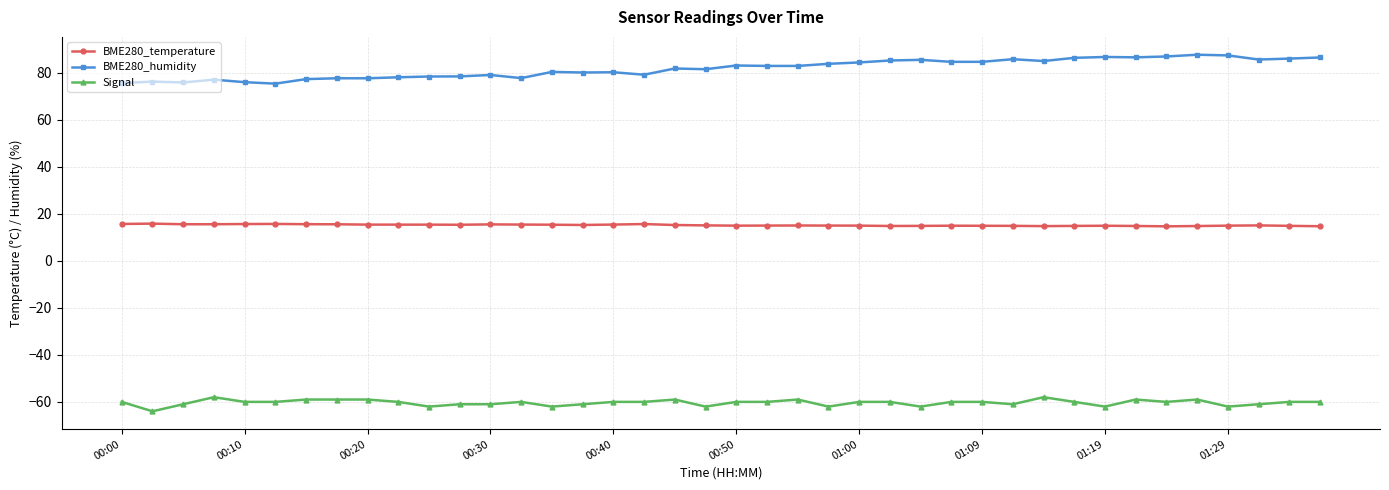

True or false: Signal and BME280_humidity cross at least once.

False